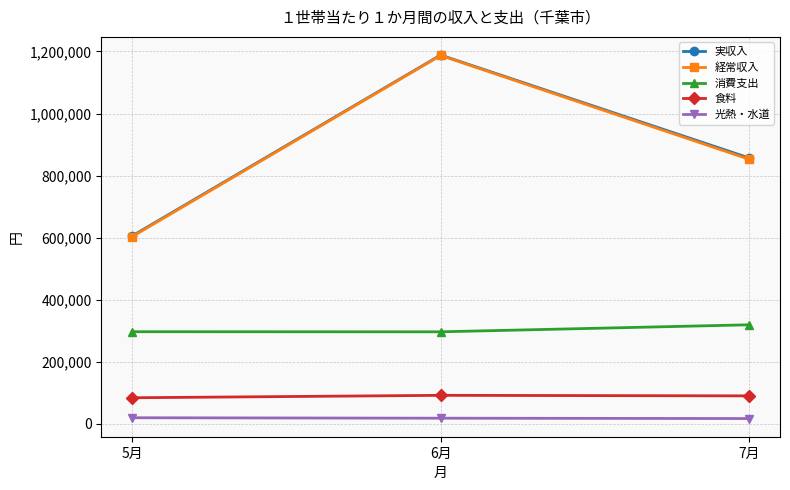

How many data points does each series have?

3